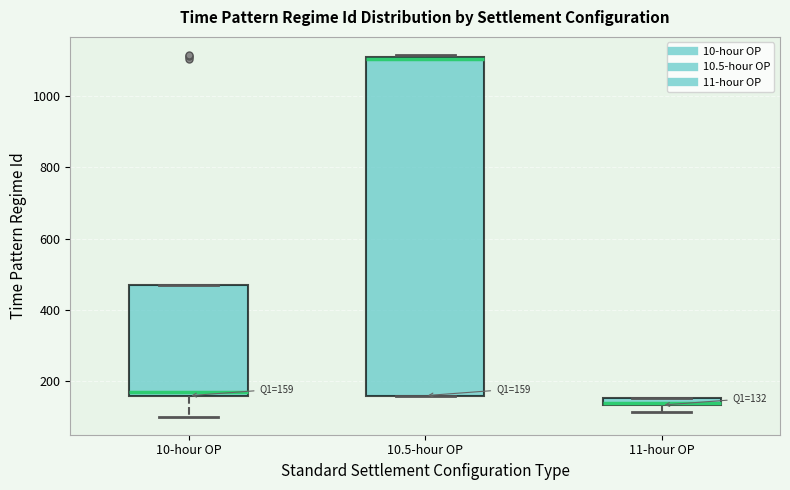

Which box has the highest median line?

10.5-hour OP